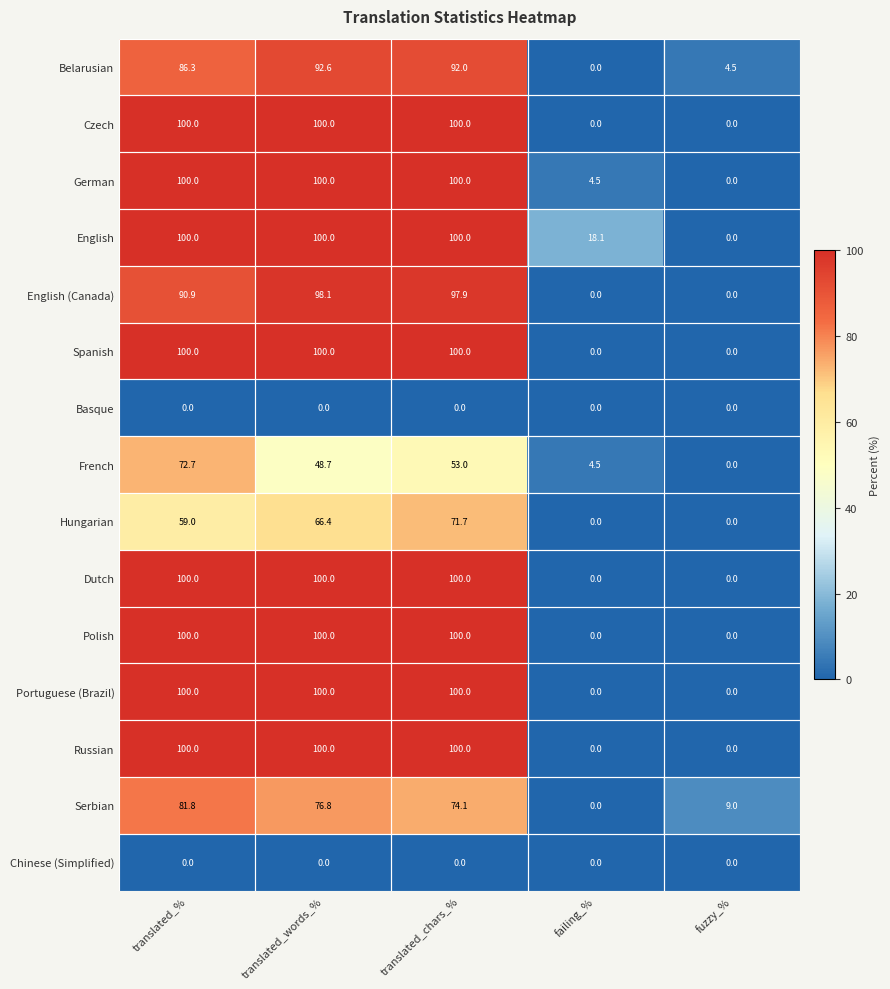

Is it true that Serbian equals 81.8 at translated_%?

True